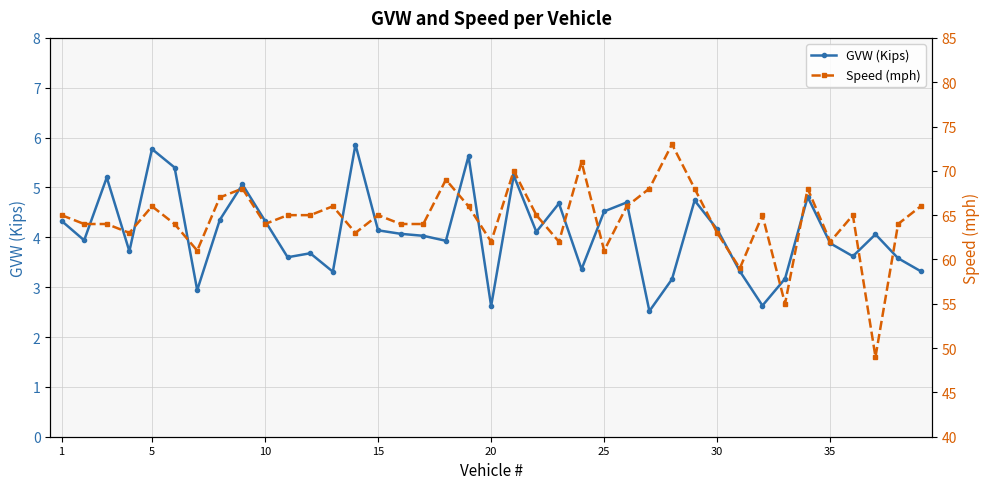

True or false: Speed (mph) and GVW (Kips) intersect in this chart.

False